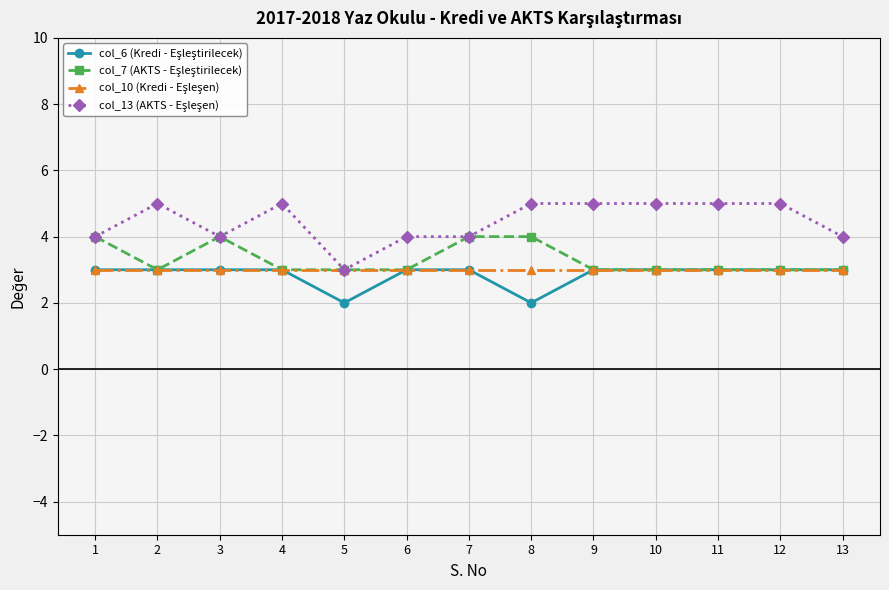

What is the maximum value shown in the chart?

5